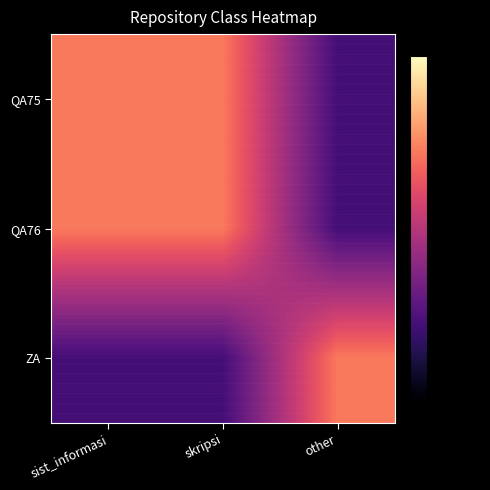

Between sist_informasi and other, which is larger?

sist_informasi